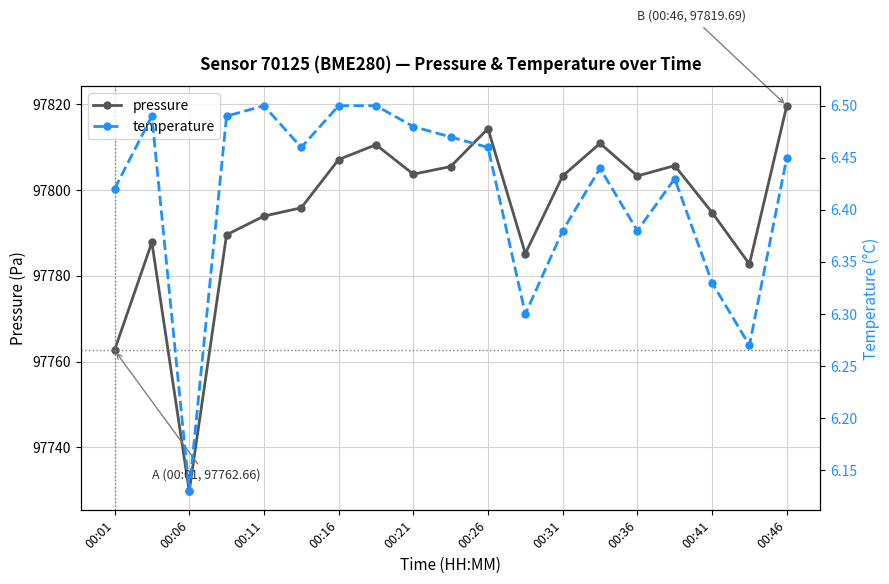

How many interior local peaks does the temperature series have?

4